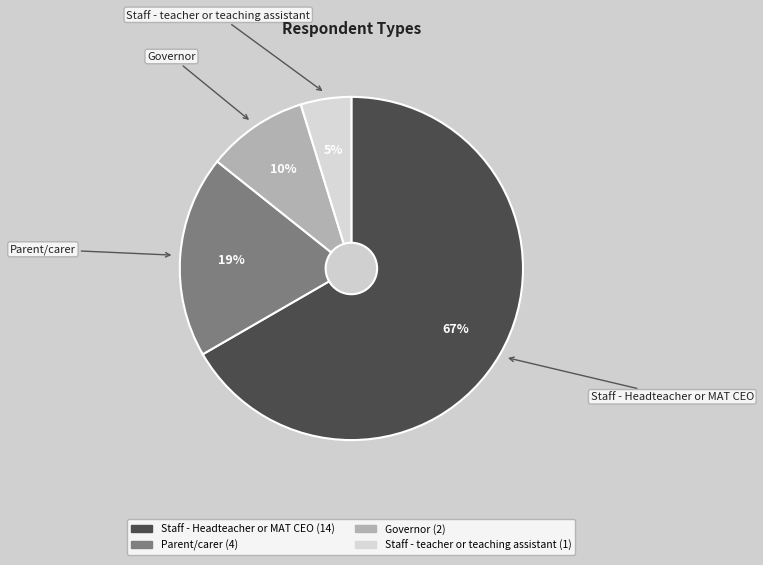

To the nearest percent, what is the difference between the Staff - teacher or teaching assistant and Governor slice percentages?

5%